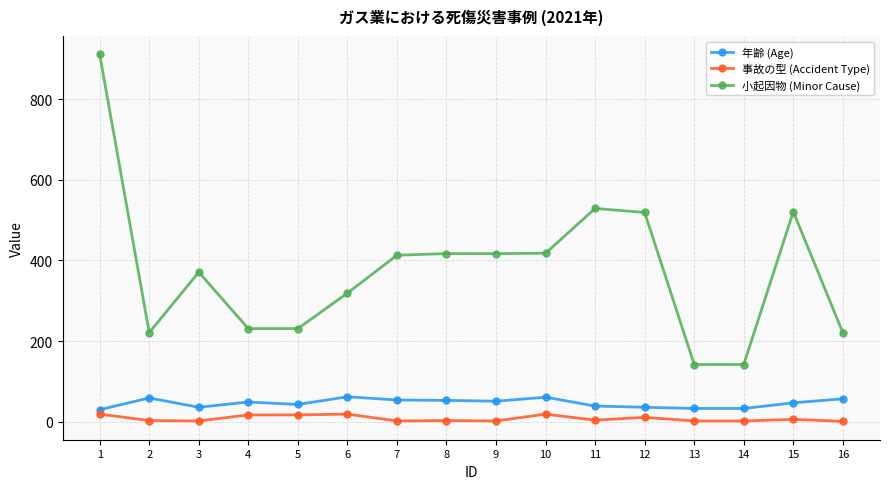

Is the value of 事故の型 (Accident Type) at 4 greater than the value of 年齢 (Age) at 7?

No